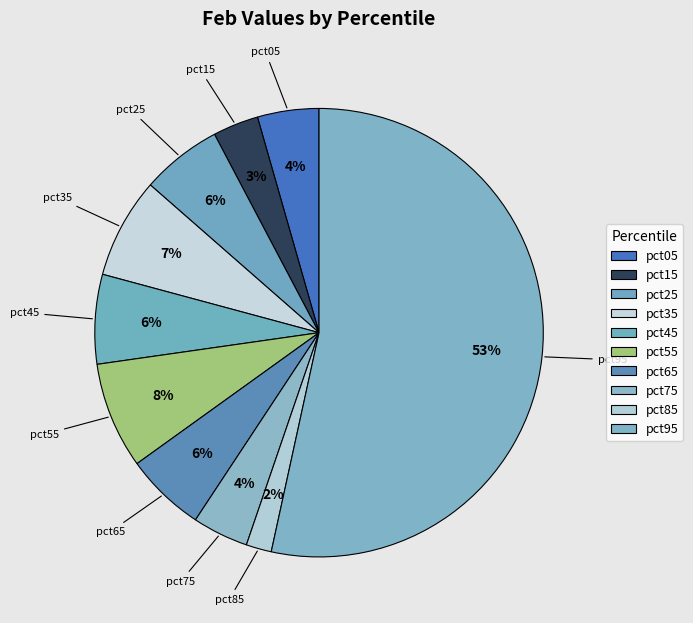

Count the number of slices in the pie.

10